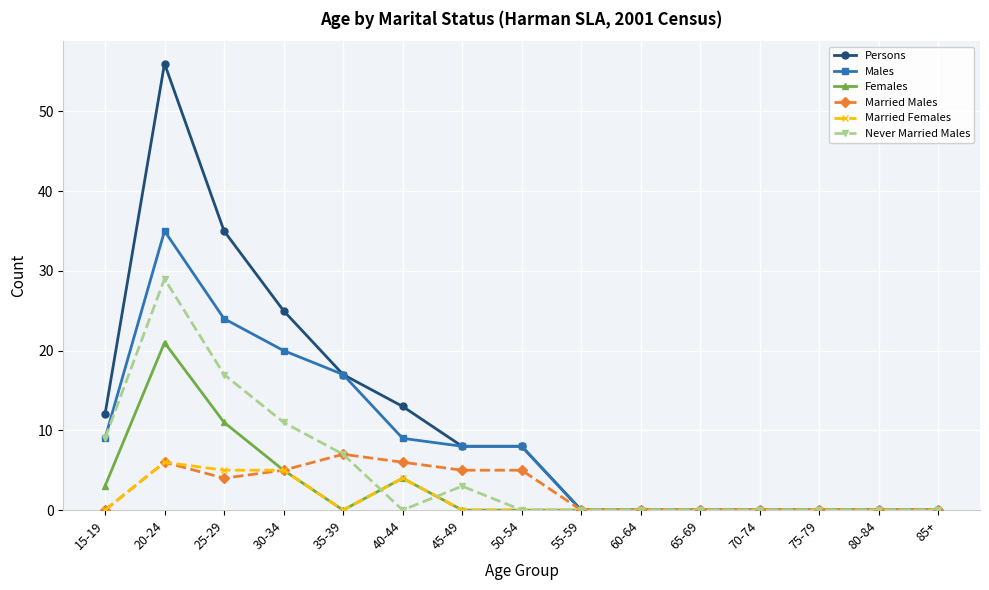

What is the greatest value displayed?

56